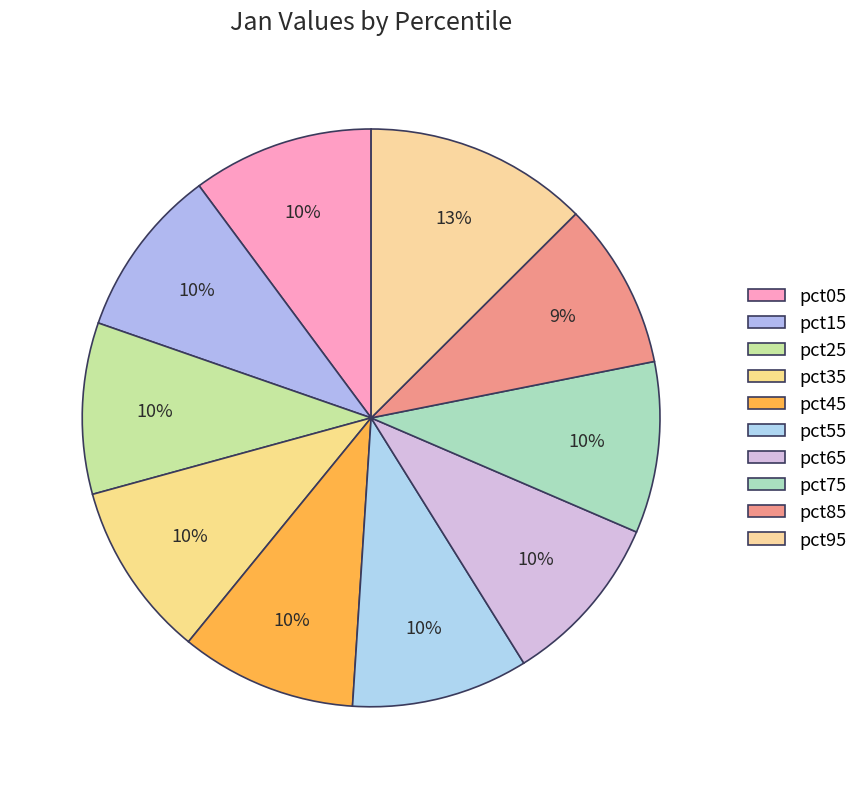

To the nearest percent, what portion does pct75 represent?

10%